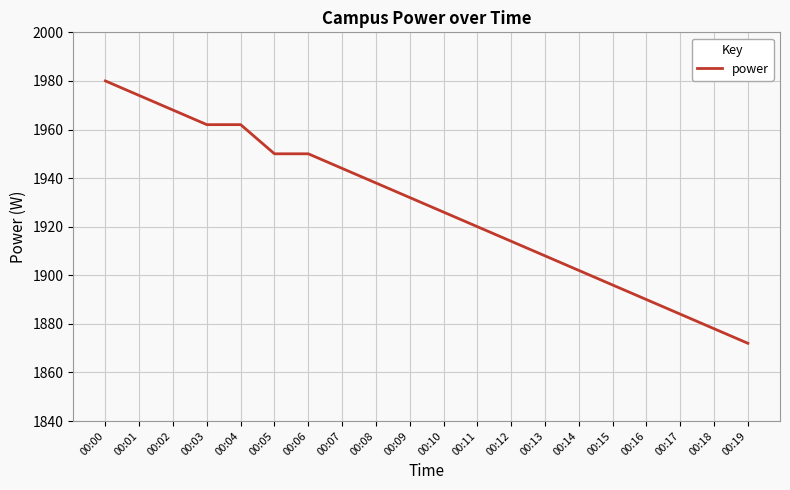

Which has a higher value, 00:01 or 00:14?

00:01